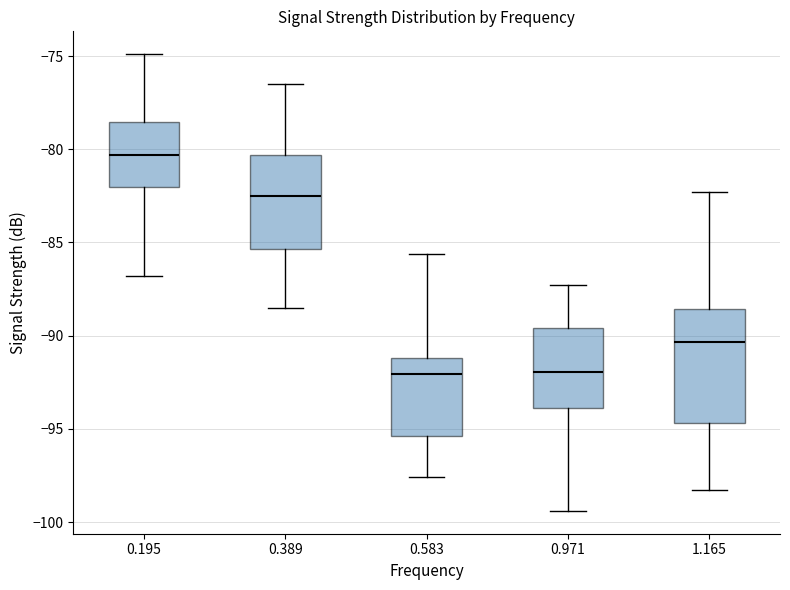

Where is the upper edge of the box at x = 0.195 on the y-axis? The values are not printed on the chart, so give them approximately, as read against the axis.

-78.5